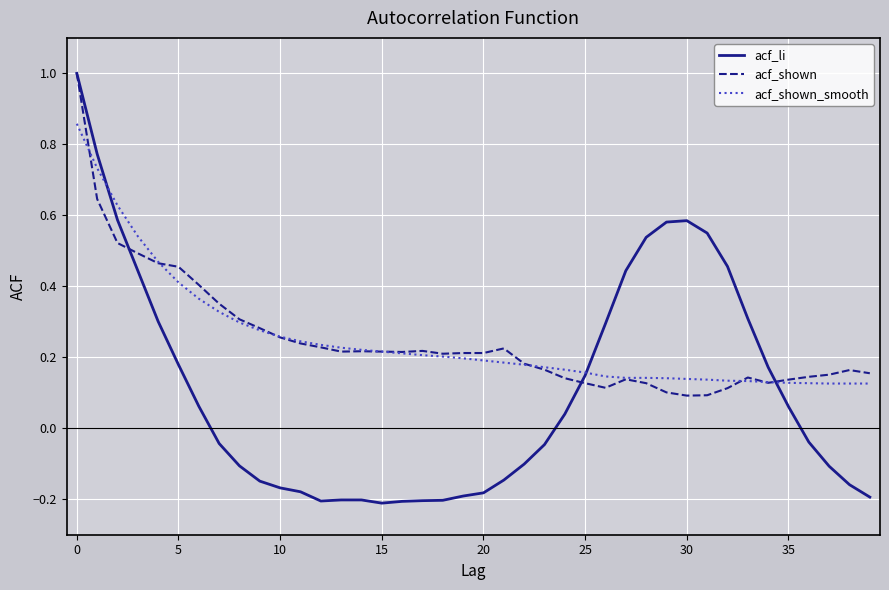

What is the maximum value shown in the chart?

1.0